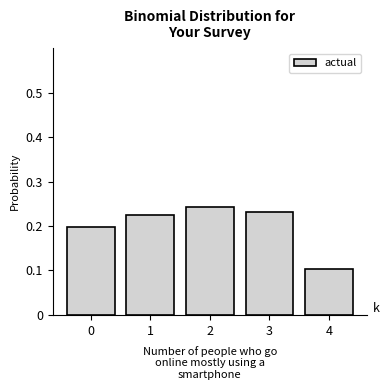

Where is the data nearest to the value 0?

4